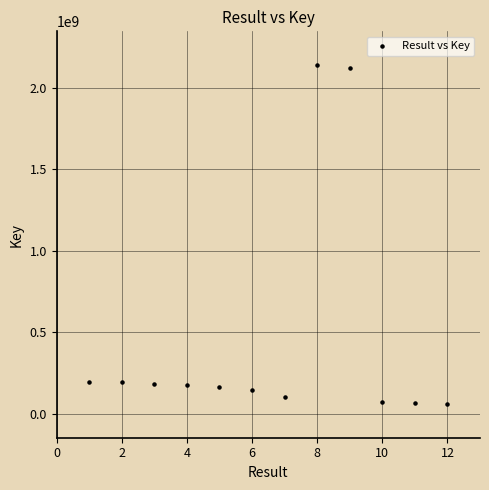

What is the range of Y values (max minus min)?

2079025238